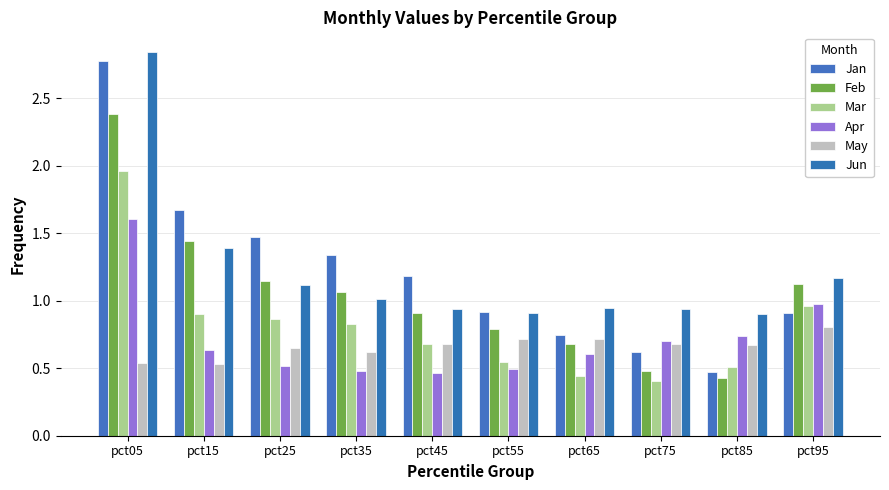

What is the spread (max minus min) of values at pct75?

0.5